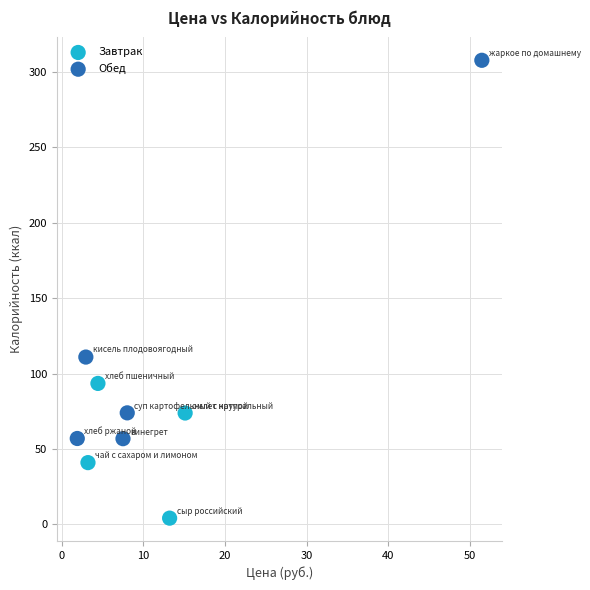

What are all the series names shown in the legend?

Завтрак, Обед